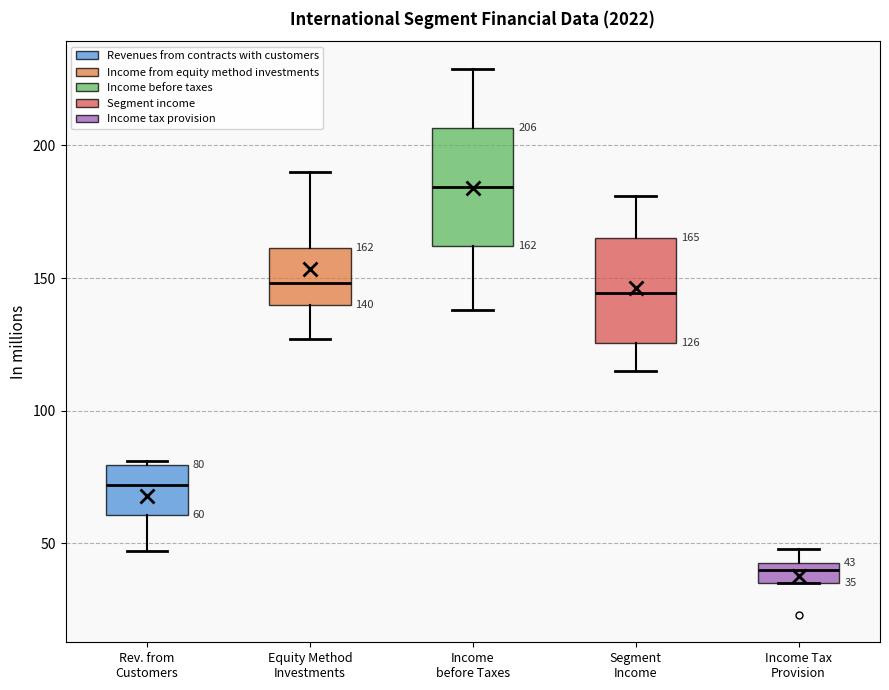

Which box has the highest median line?

Income before Taxes